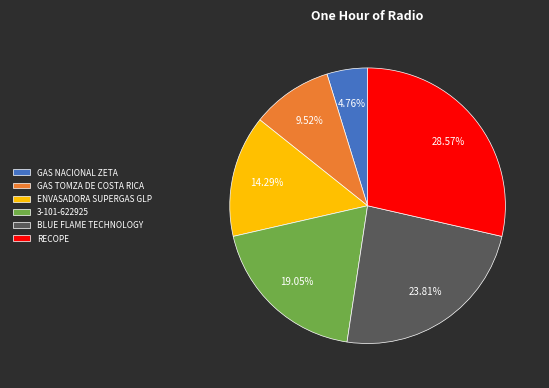

What percentage is NOT represented by GAS NACIONAL ZETA?

95.2%